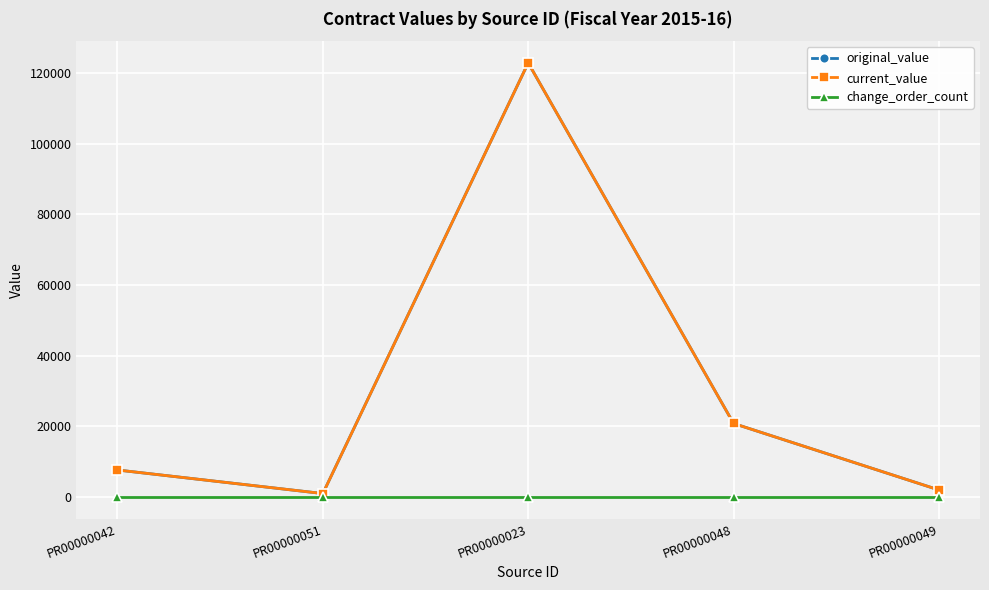

What is the value of the current_value point at the 5th from the left?

2024.5